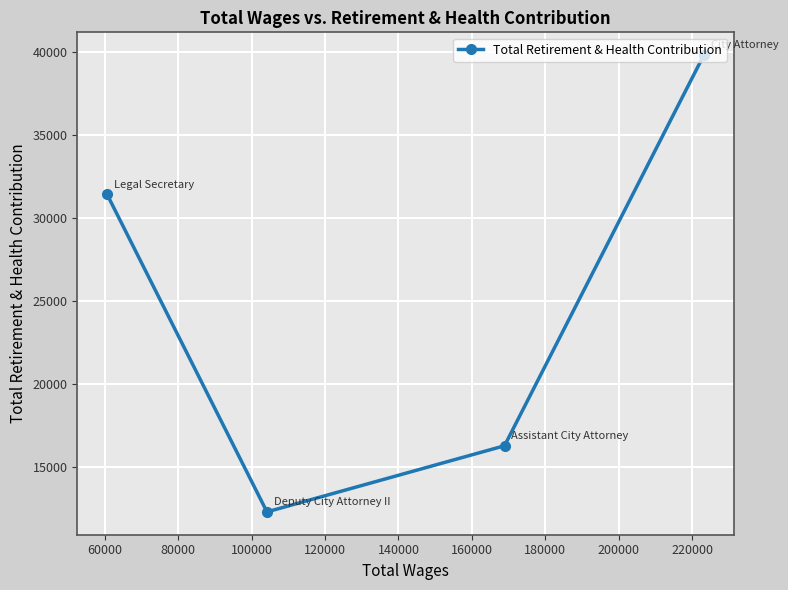

What is the difference between the maximum and minimum values?

27566